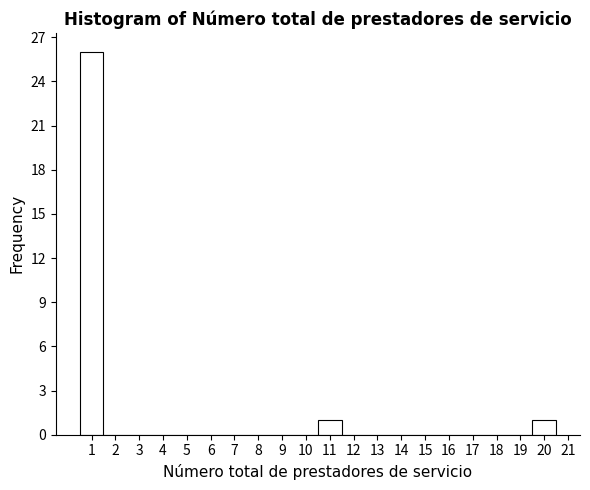

Over which range of the x-axis is the bar tallest?

0.5 to 1.5